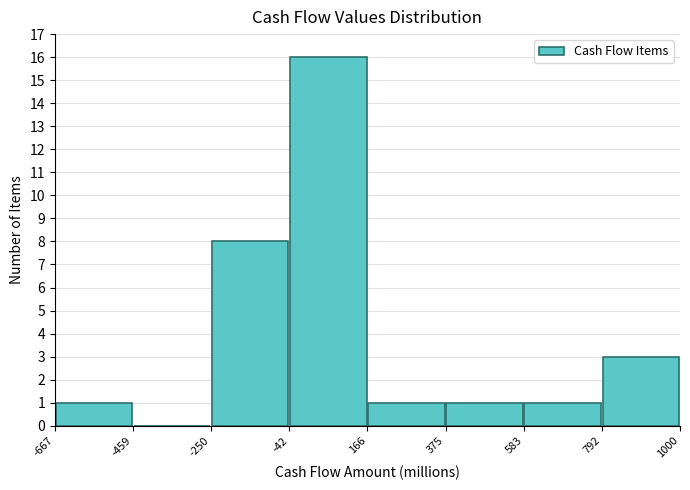

How tall is the bar that spans -250 to -42 on the x-axis? The values are not printed on the chart, so give them approximately, as read against the axis.

8